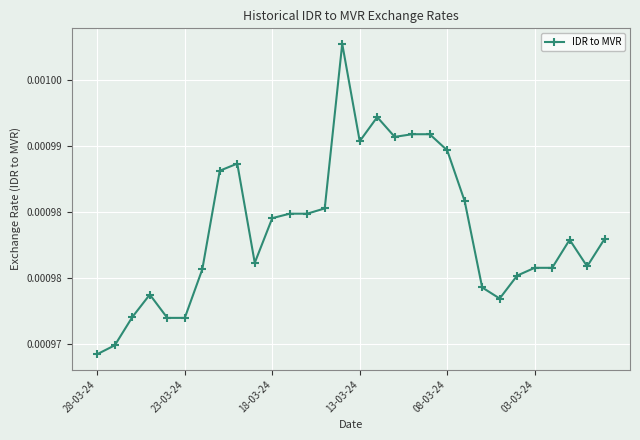

Is this an area chart (filled region under the line)?

No